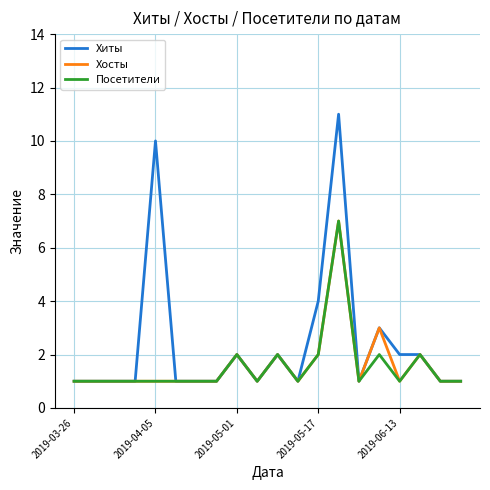

Which series has the largest total across all categories?

Хиты